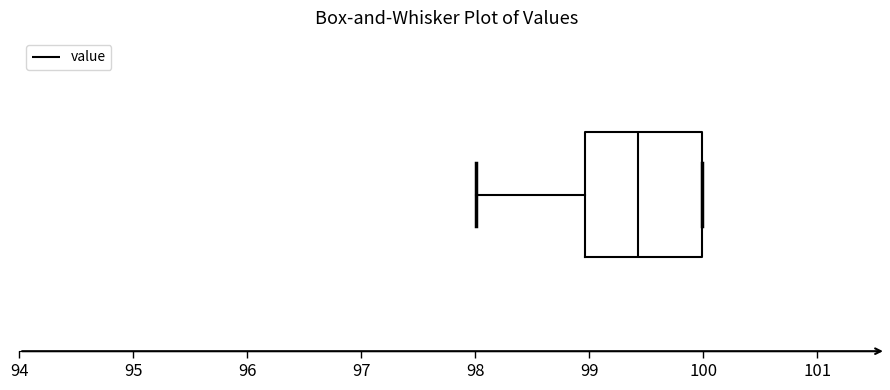

Transcribe this box plot: give where the median line is, the range the box spans, and where the two whiskers end, as read against the x-axis. The values are not printed on the chart, so give them approximately, as read against the axis.

median 99.4, box 99.0 to 100.0, whiskers 98.0 to 100.0